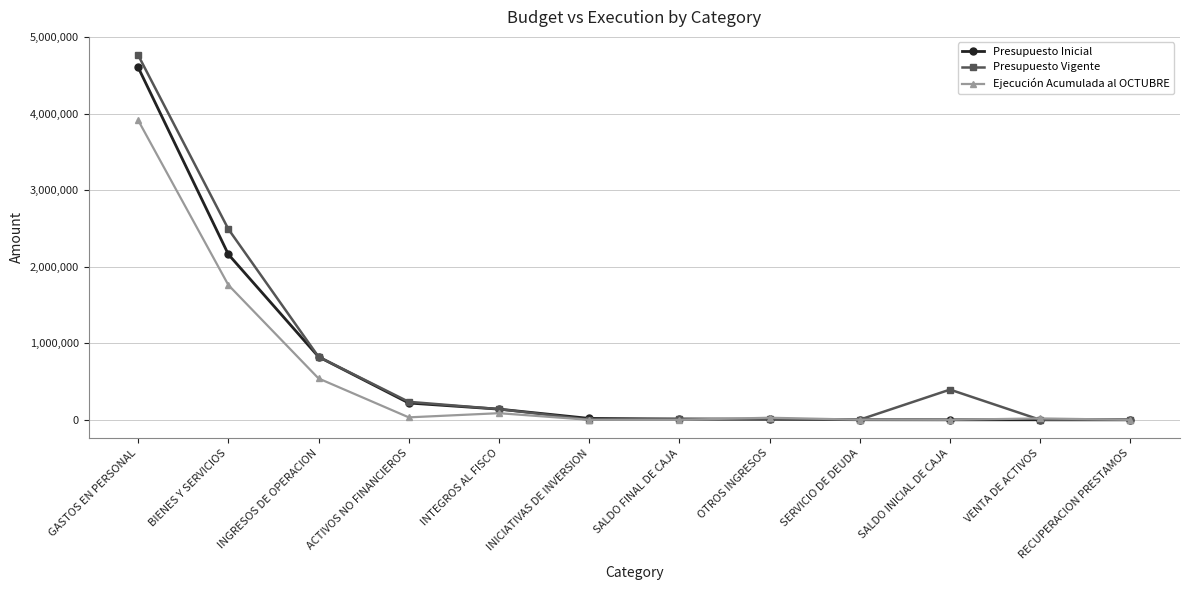

The value of Presupuesto Inicial at GASTOS EN PERSONAL is 4603412. True or false?

True